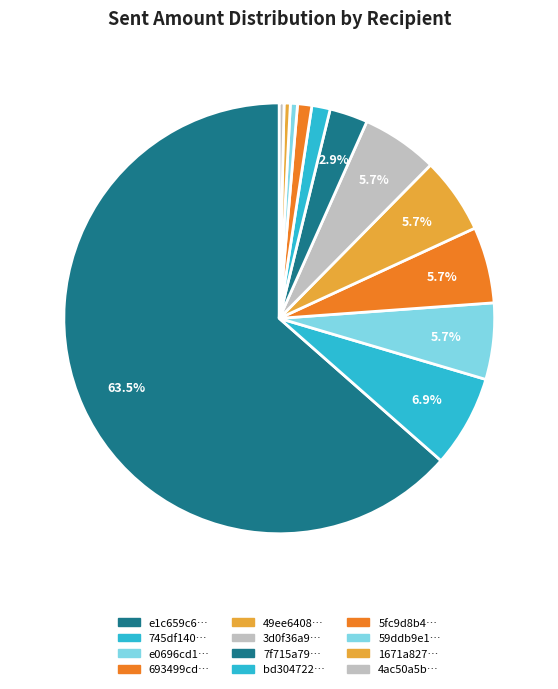

How many slices are in this pie chart?

12